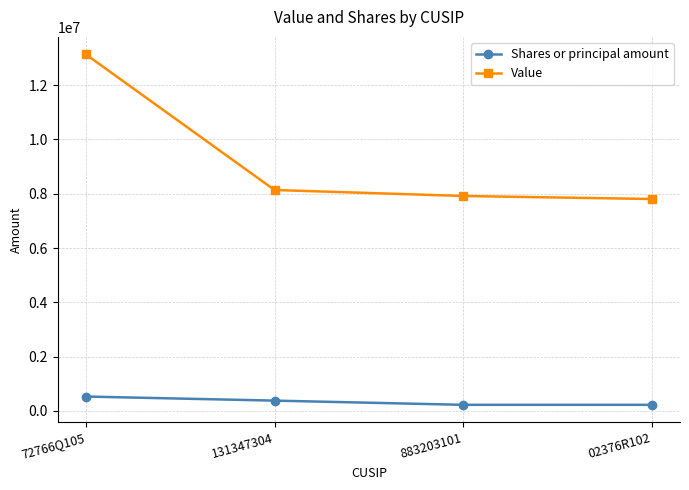

Rank the series by their maximum value, from lowest to highest.

Shares or principal amount, Value